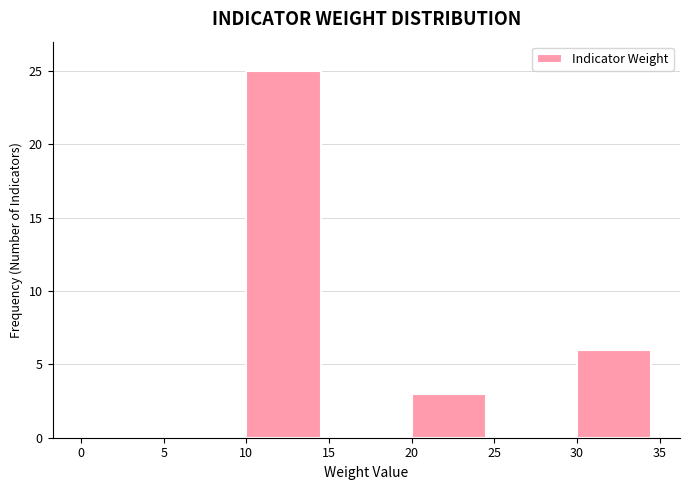

What is the height of the bar covering 30 to 35 on the x-axis? The values are not printed on the chart, so give them approximately, as read against the axis.

6